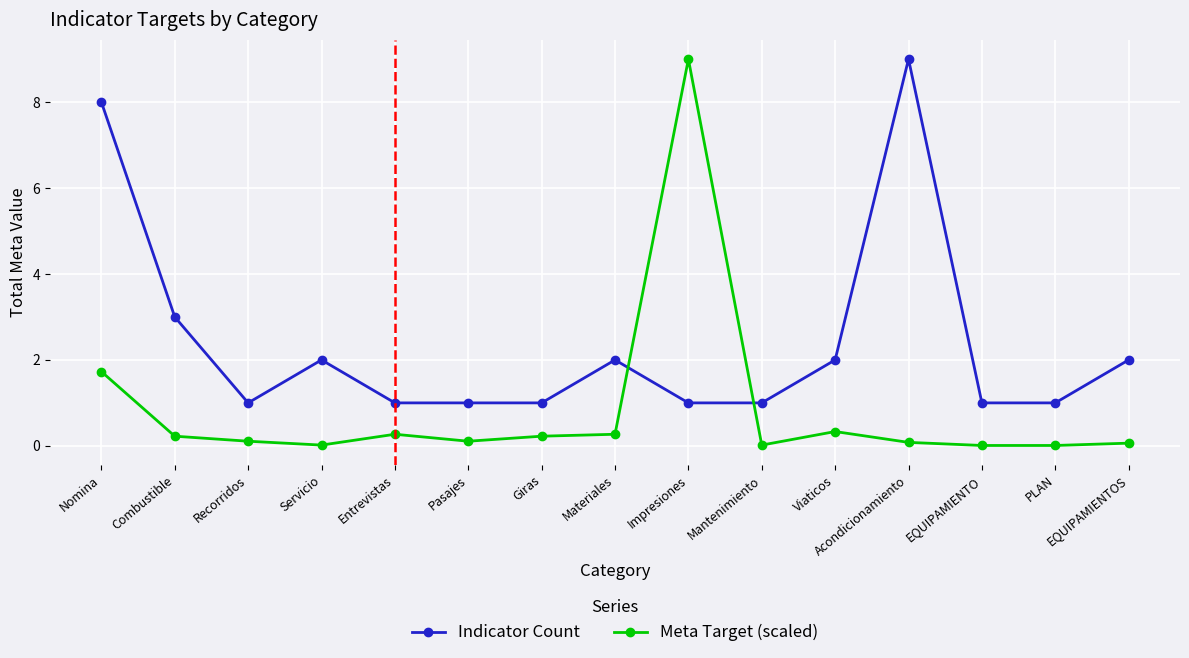

Is it true that Meta Target (scaled) equals 0.1 at EQUIPAMIENTOS?

True